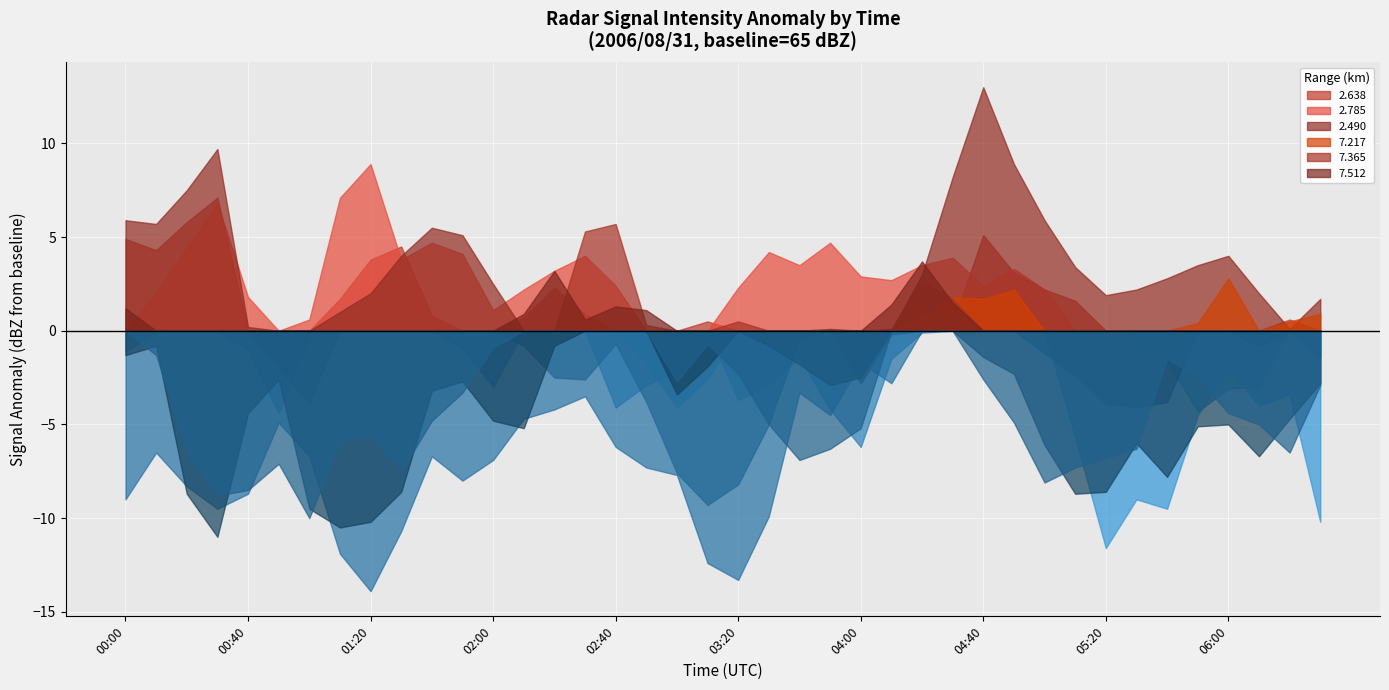

In 7.365, how many points are lower than both neighbors (excluding endpoints)?

8